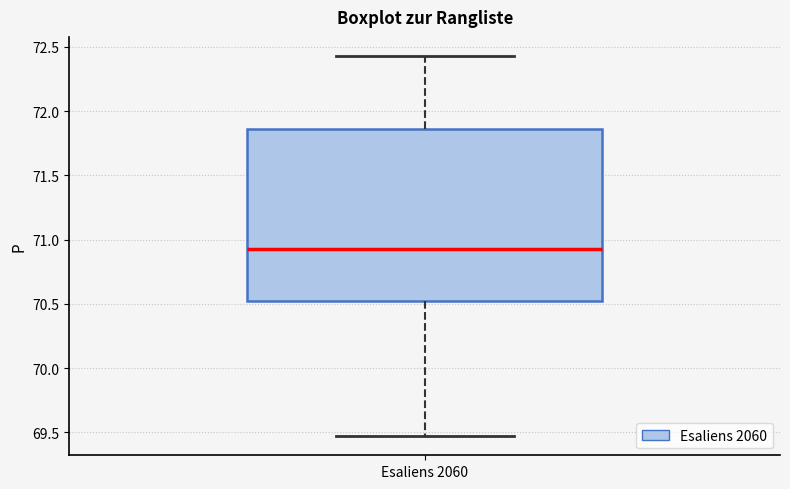

Transcribe this box plot: give where the median line is, the range the box spans, and where the two whiskers end, as read against the y-axis. The values are not printed on the chart, so give them approximately, as read against the axis.

median 70.95, box 70.55 to 71.85, whiskers 69.45 to 72.45